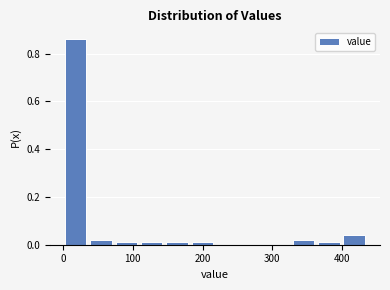

Read against the x-axis, roughly where is the centre of the tallest bar?

20